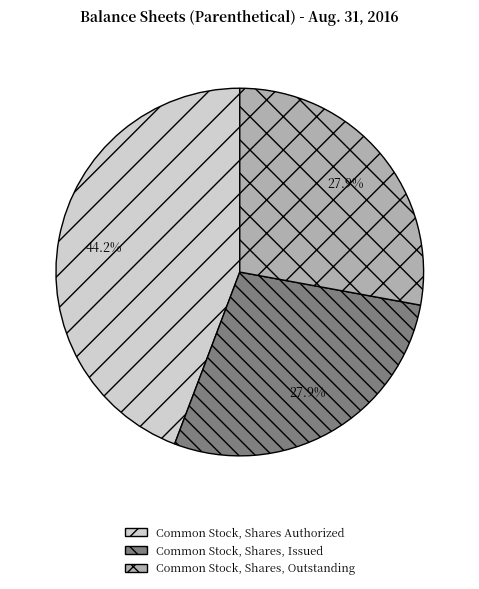

To the nearest percent, what is the average slice percentage?

33%